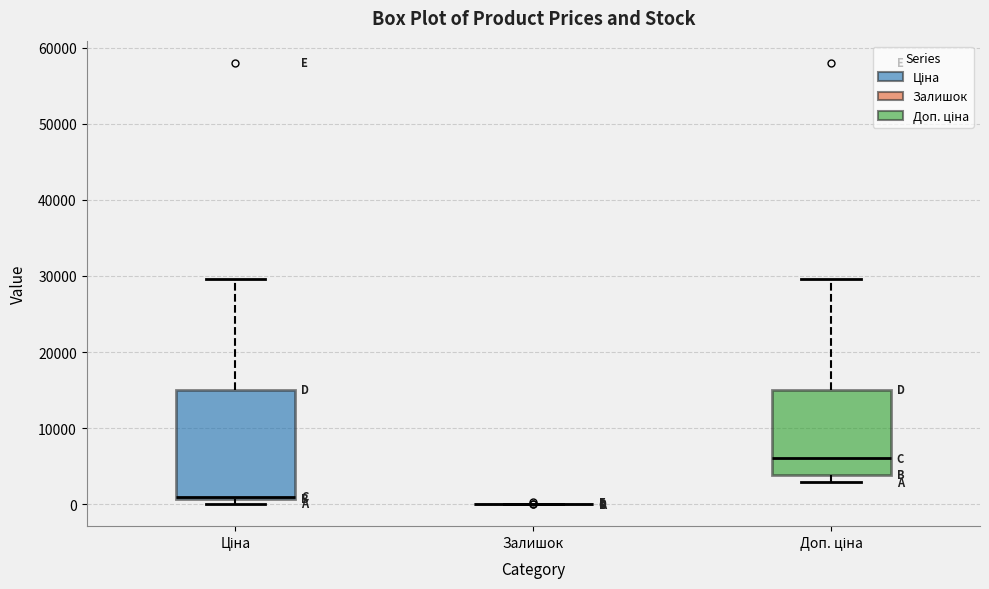

Comparing the boxes themselves (not the whiskers), which one is the tallest?

Ціна